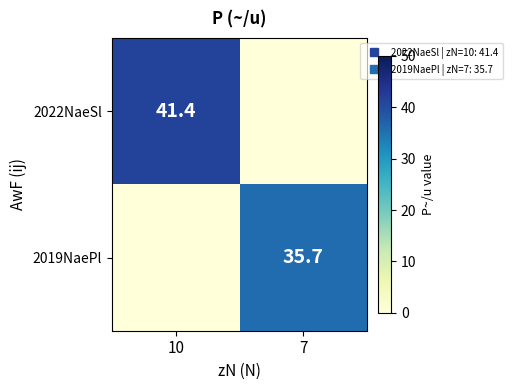

Which has a higher value, 7 or 10?

10